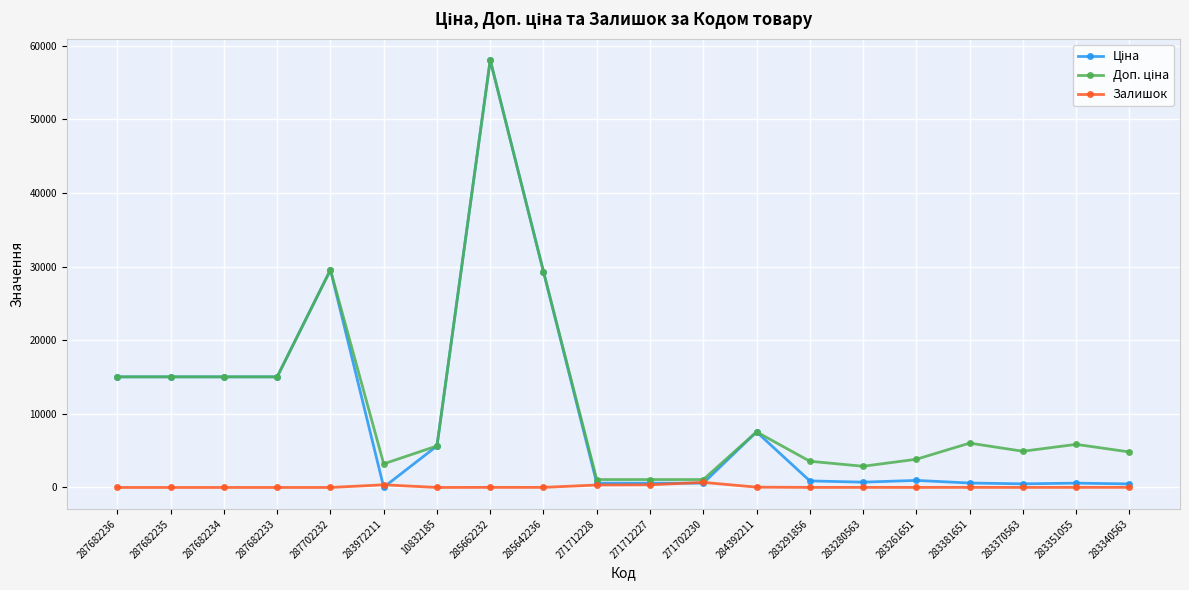

What is the label of the 8th point from the right?

284392211